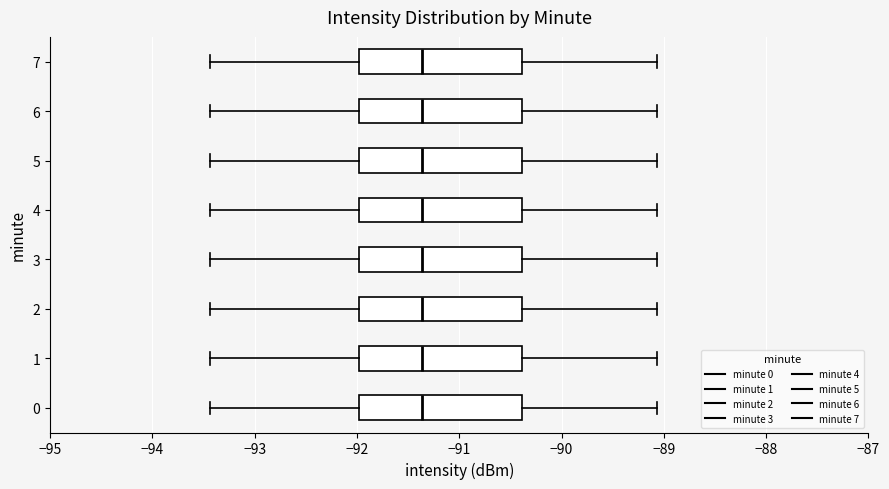

Reading bottom to top, transcribe this box plot: for each box, give where its median line is, the range the box spans, and where its two whiskers end, as read against the x-axis. The values are not printed on the chart, so give them approximately, as read against the axis.

0: median -91.4, box -92.0 to -90.4, whiskers -93.4 to -89.1
1: median -91.4, box -92.0 to -90.4, whiskers -93.4 to -89.1
2: median -91.4, box -92.0 to -90.4, whiskers -93.4 to -89.1
3: median -91.4, box -92.0 to -90.4, whiskers -93.4 to -89.1
4: median -91.4, box -92.0 to -90.4, whiskers -93.4 to -89.1
5: median -91.4, box -92.0 to -90.4, whiskers -93.4 to -89.1
6: median -91.4, box -92.0 to -90.4, whiskers -93.4 to -89.1
7: median -91.4, box -92.0 to -90.4, whiskers -93.4 to -89.1